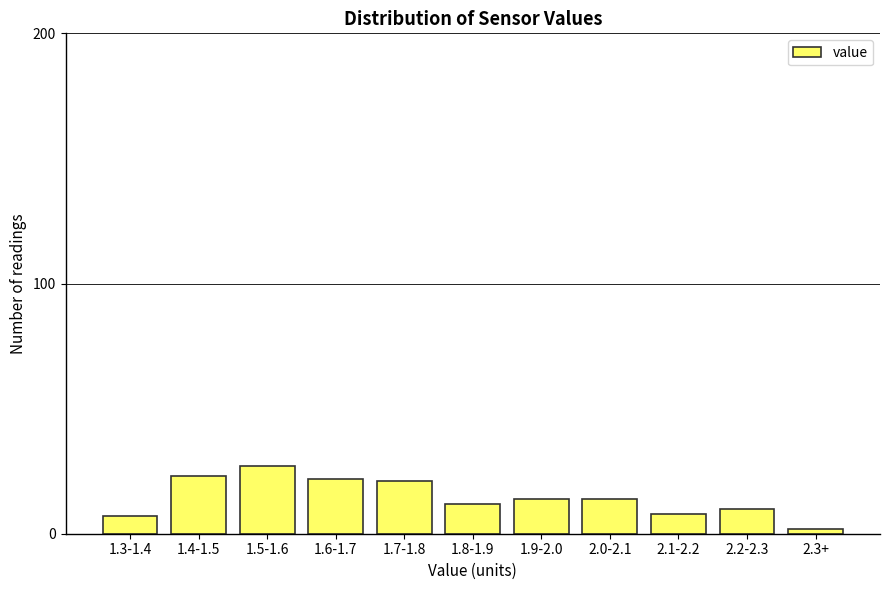

Reading left to right, transcribe all the data shown in this chart.

7	23	27	22	21	12	14	14	8	10	2